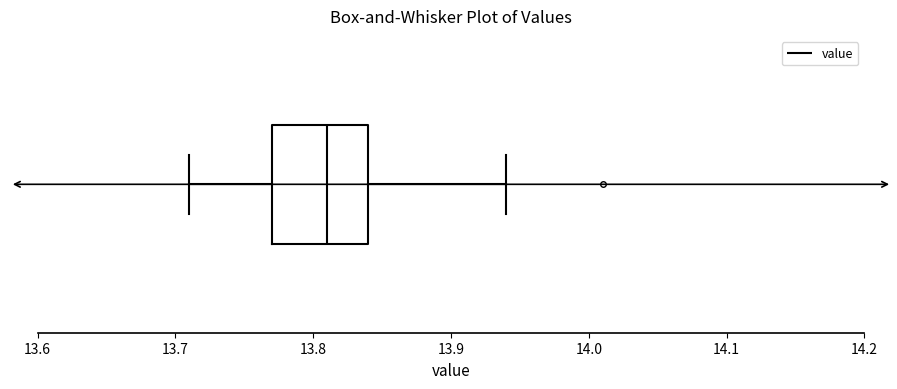

Read this box plot against the x-axis: the position of the median line, the range covered by the box, and the ends of both whiskers. The values are not printed on the chart, so give them approximately, as read against the axis.

median 13.81, box 13.77 to 13.84, whiskers 13.71 to 13.94